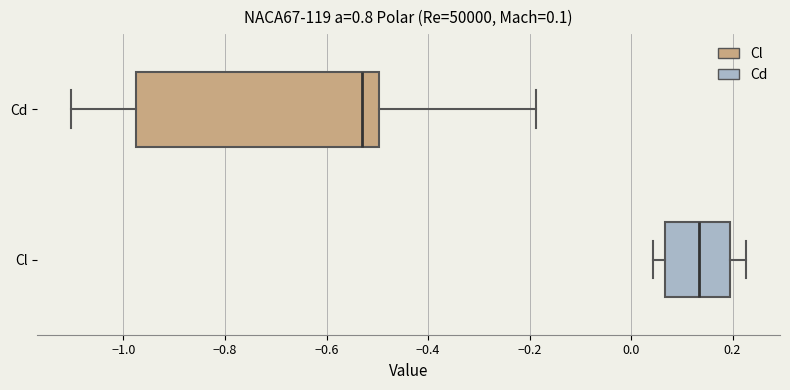

Which box has the furthest to the right median line?

Cl